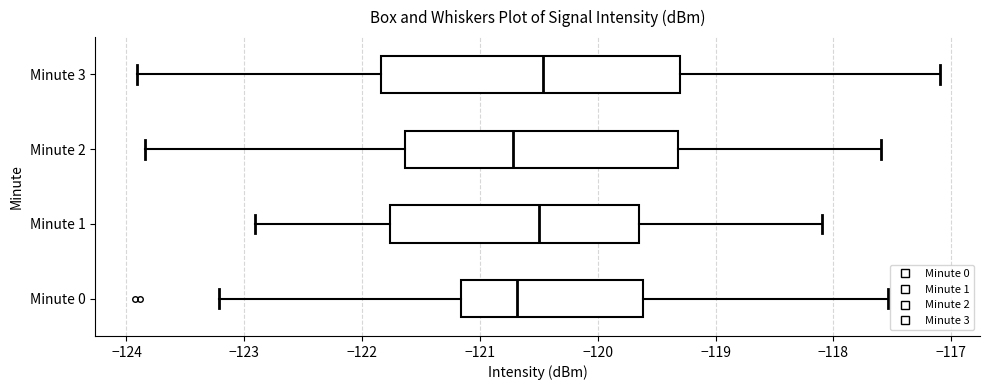

Reading bottom to top, read every box against the x-axis: the position of its median line, the range the box covers, and the ends of its whiskers. The values are not printed on the chart, so give them approximately, as read against the axis.

Minute 0: median -120.7, box -121.2 to -119.6, whiskers -123.2 to -117.5
Minute 1: median -120.5, box -121.8 to -119.7, whiskers -122.9 to -118.1
Minute 2: median -120.7, box -121.6 to -119.3, whiskers -123.8 to -117.6
Minute 3: median -120.5, box -121.8 to -119.3, whiskers -123.9 to -117.1